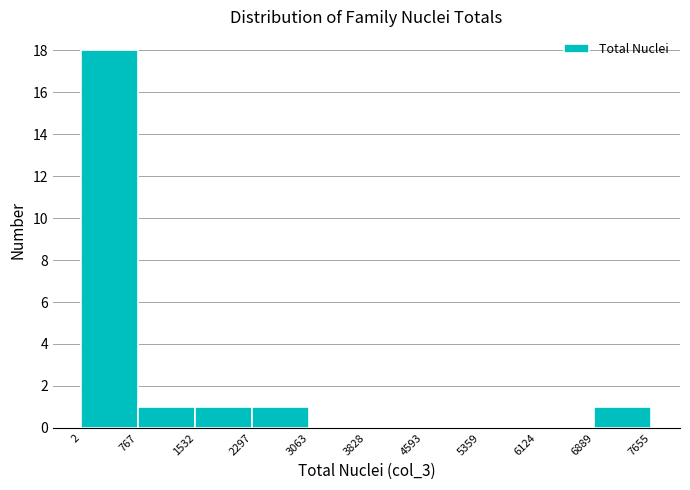

What is the height of the bar covering 767 to 1532 on the x-axis? The values are not printed on the chart, so give them approximately, as read against the axis.

1